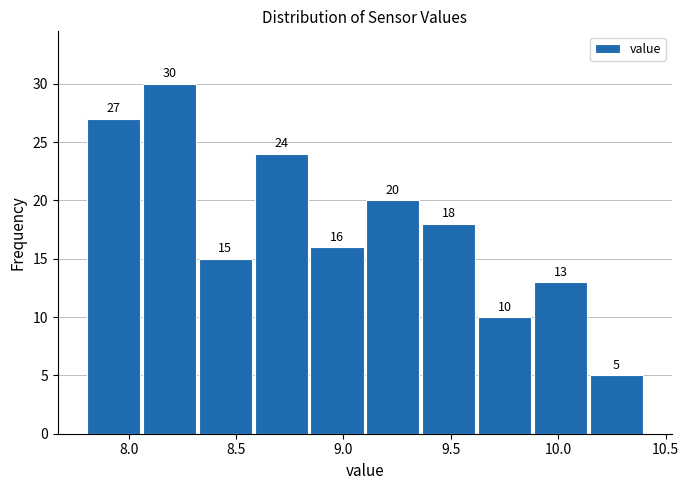

Reading left to right, transcribe this chart: for each bar, give the range it covers on the x-axis and its height. The bar edges are not printed on the chart, so give them approximately, as read against the axis.

7.80 to 8.06: 27
8.06 to 8.32: 30
8.32 to 8.58: 15
8.58 to 8.84: 24
8.84 to 9.10: 16
9.10 to 9.36: 20
9.36 to 9.62: 18
9.62 to 9.88: 10
9.88 to 10.14: 13
10.14 to 10.40: 5